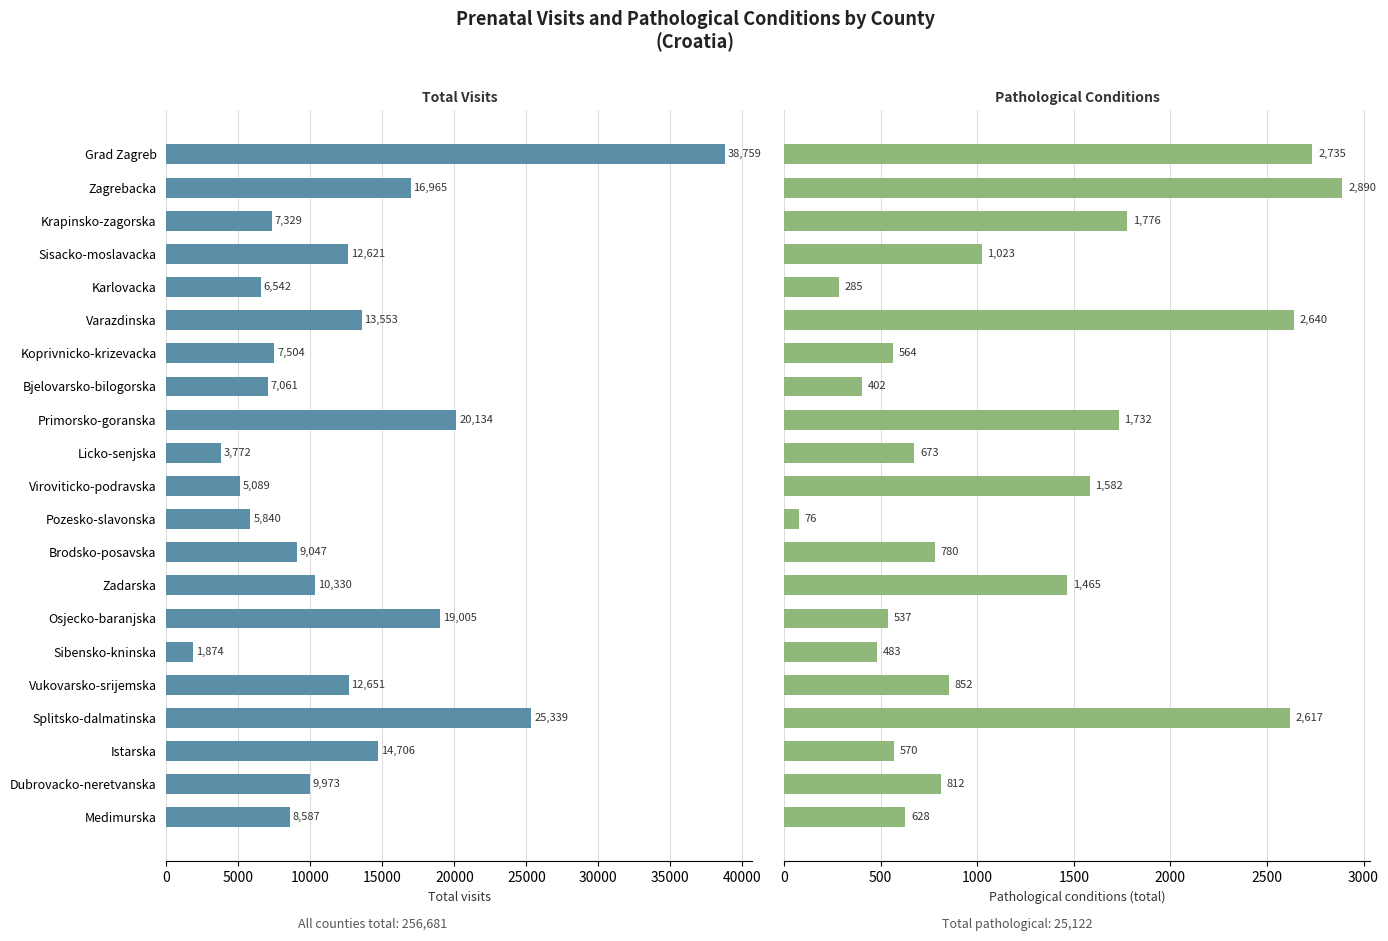

What is the spread (max minus min) of values at Dubrovacko-neretvanska?

9161